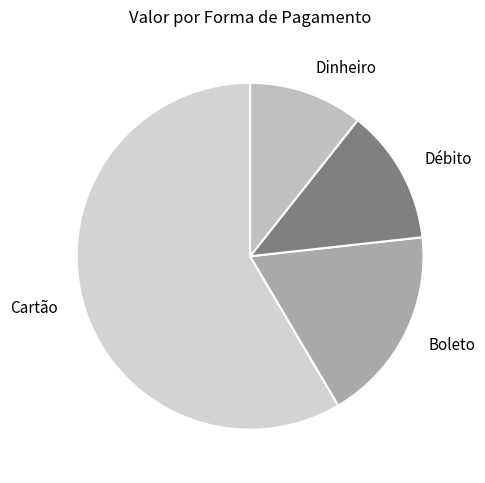

What is the ratio of the value at Boleto to the value at Débito?

1.4